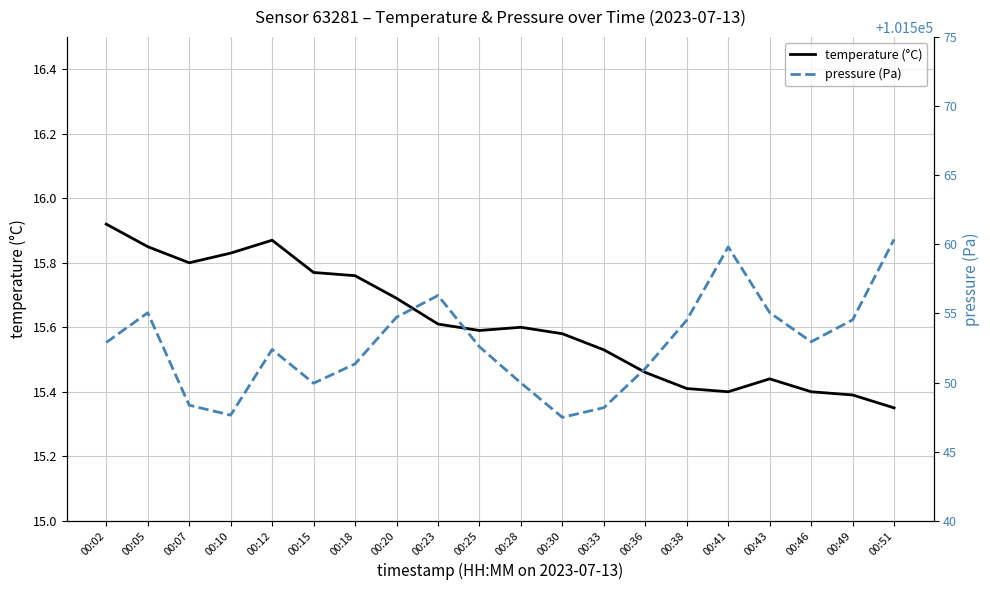

Is this an area chart (filled region under the line)?

No